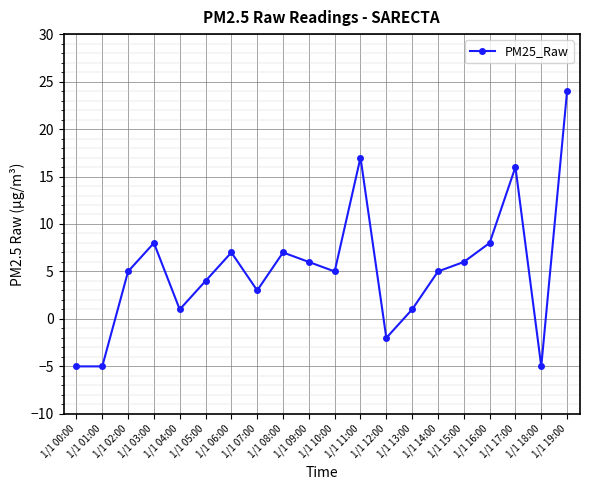

Read the value at 1/1 17:00, to the nearest 10.

20